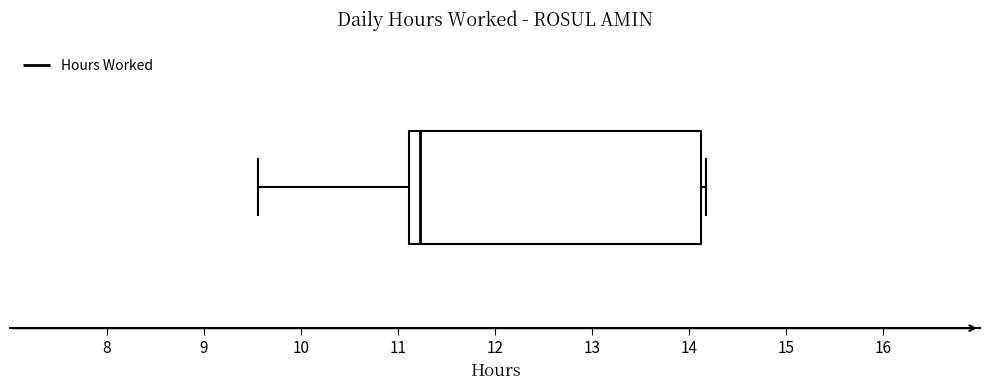

Read this box plot against the x-axis: the position of the median line, the range covered by the box, and the ends of both whiskers. The values are not printed on the chart, so give them approximately, as read against the axis.

median 11.2, box 11.1 to 14.1, whiskers 9.6 to 14.2